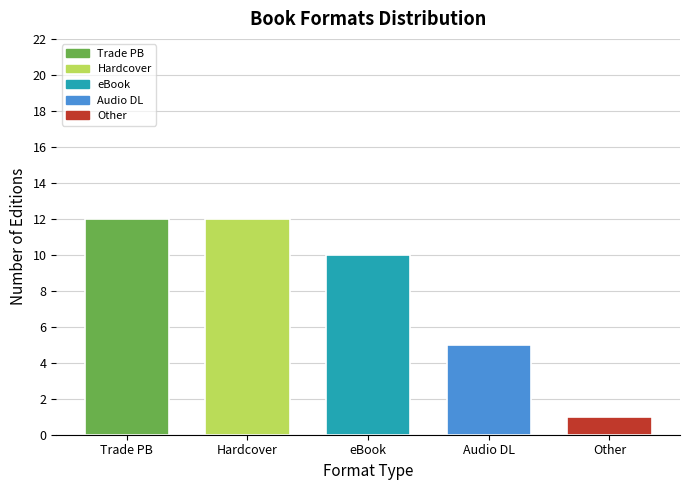

Reading right to left, transcribe all the data shown in this chart.

Other=1	Audio DL=5	eBook=10	Hardcover=12	Trade PB=12